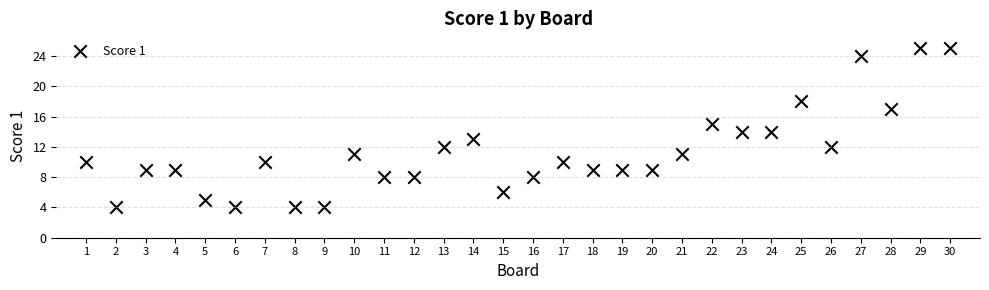

What is the range of X values (max minus min)?

29